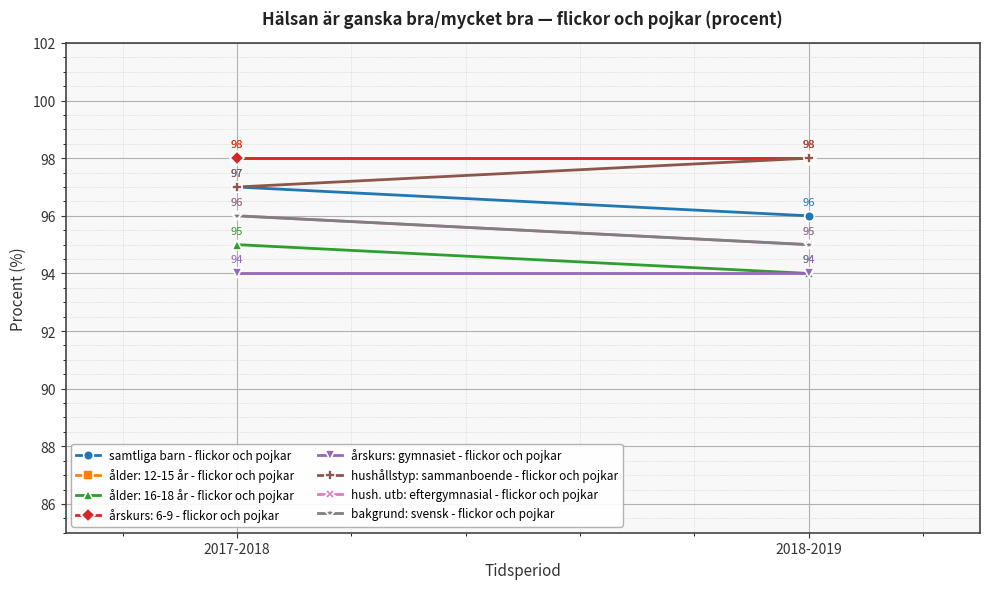

At which category is the sum across all series the highest?

2017-2018